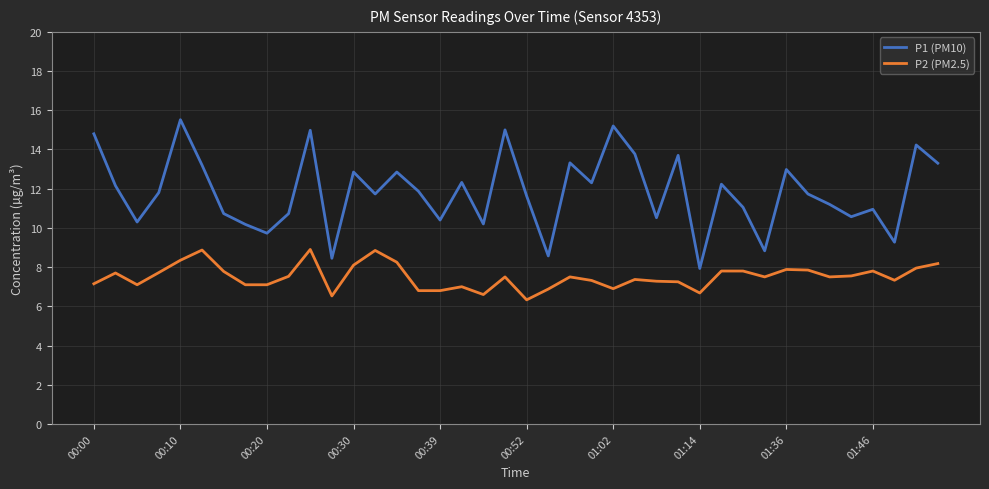

Which series has the largest total across all categories?

P1 (PM10)